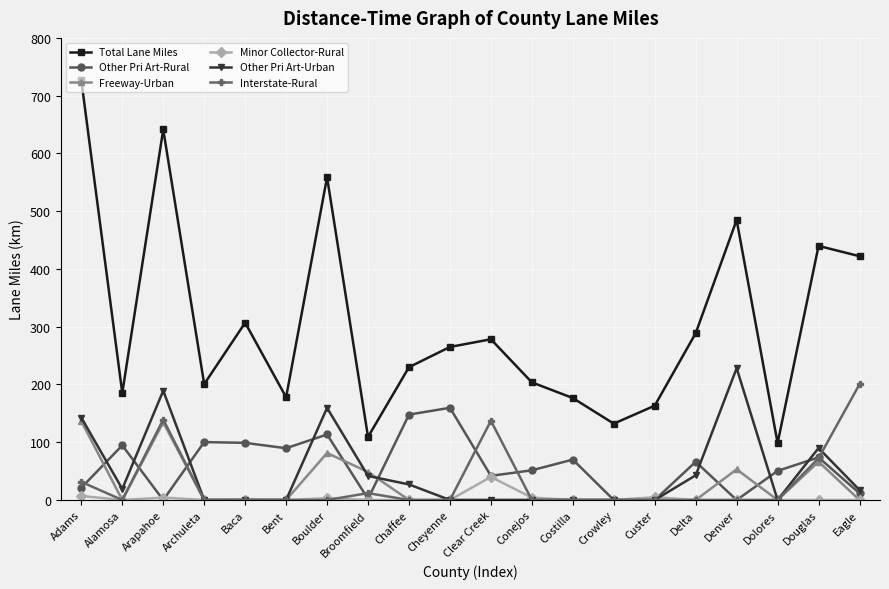

Is the value of Minor Collector-Rural at Archuleta greater than the value of Total Lane Miles at Clear Creek?

No